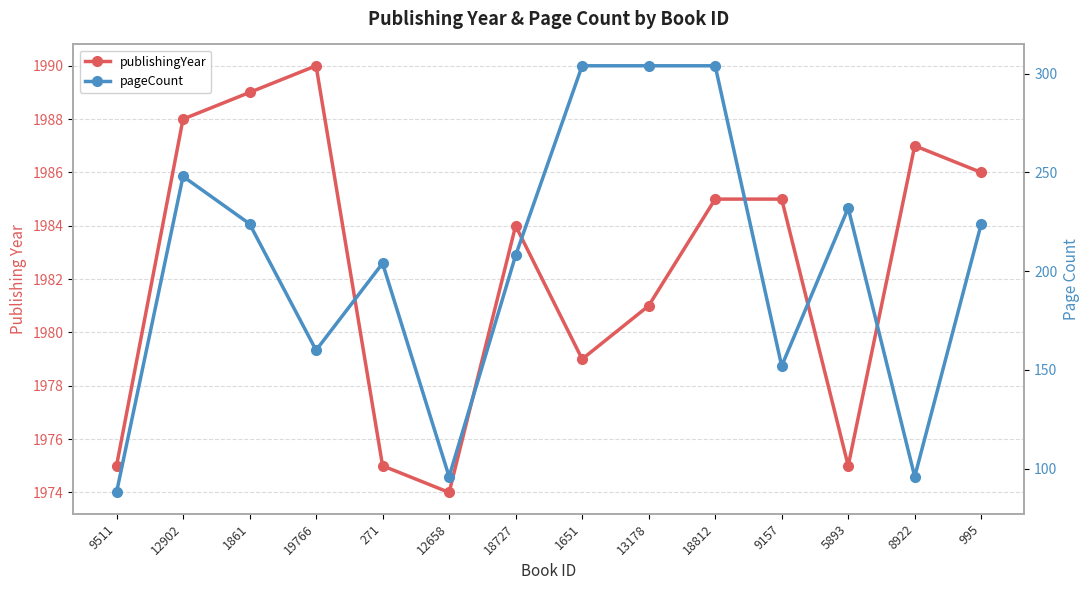

True or false: pageCount has a value of 74 at 995.

False